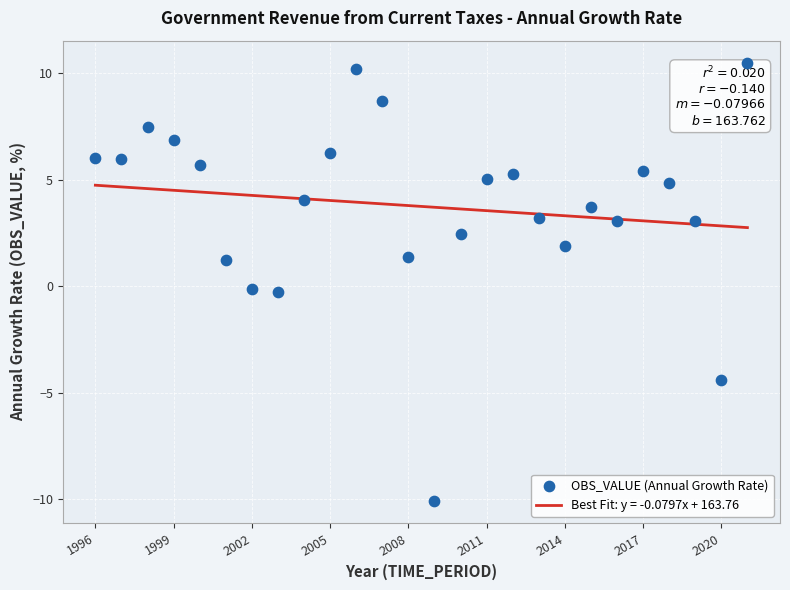

What is the range of X values (max minus min)?

25.0